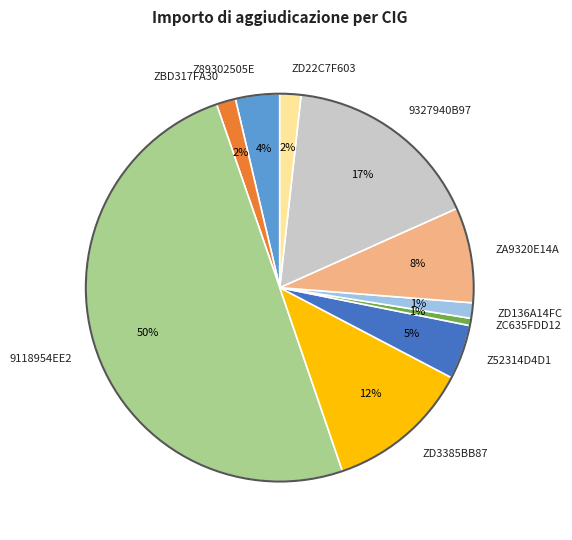

Between 9327940B97 and Z89302505E, which is larger?

9327940B97